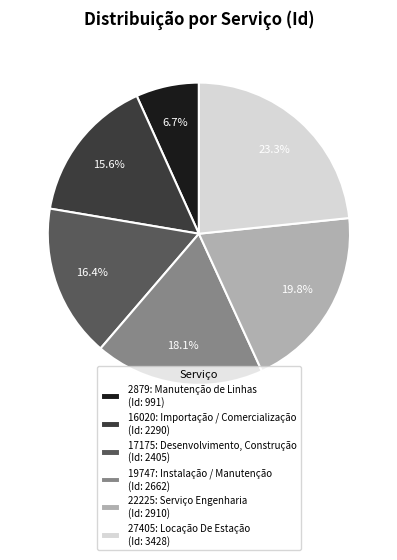

Which slice is the largest?

27405: Locação De Estação